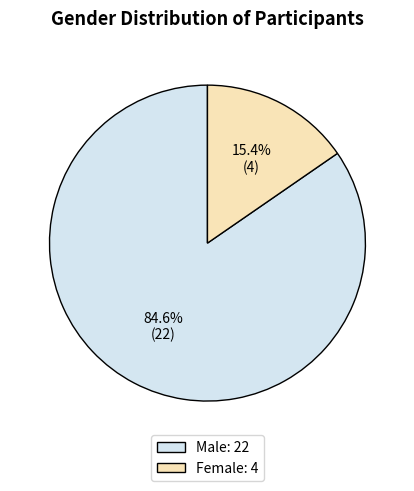

What portion of the pie excludes Female: 4?

84.6%